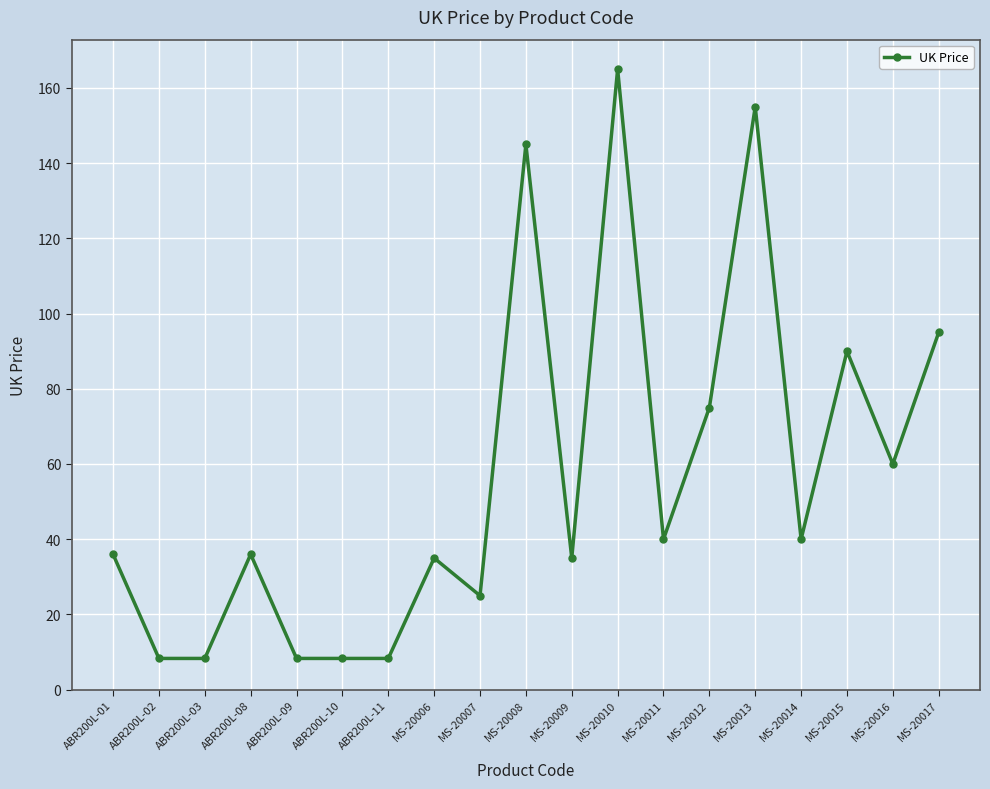

What is the maximum value shown in the chart?

165.0